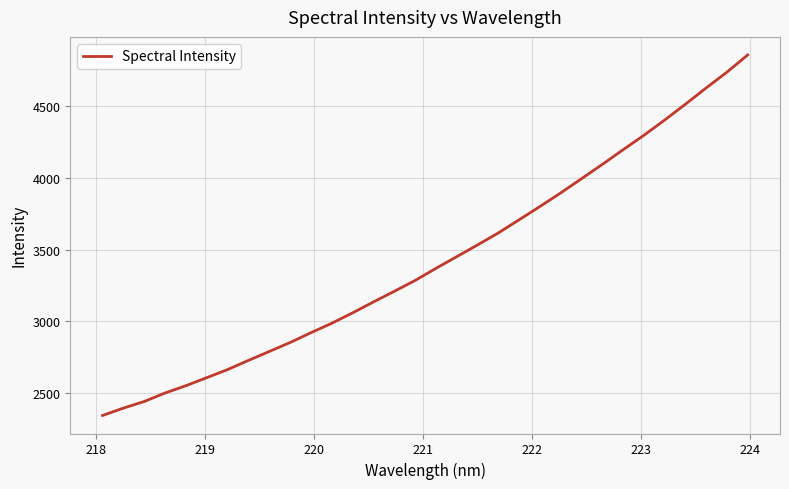

What is the maximum value shown in the chart?

4858.1